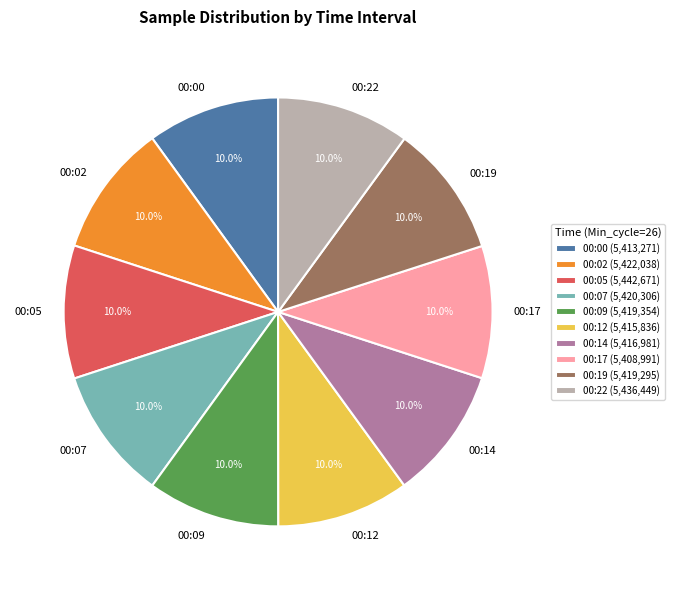

What percentage do 00:22 and 00:14 together represent?

20.0%